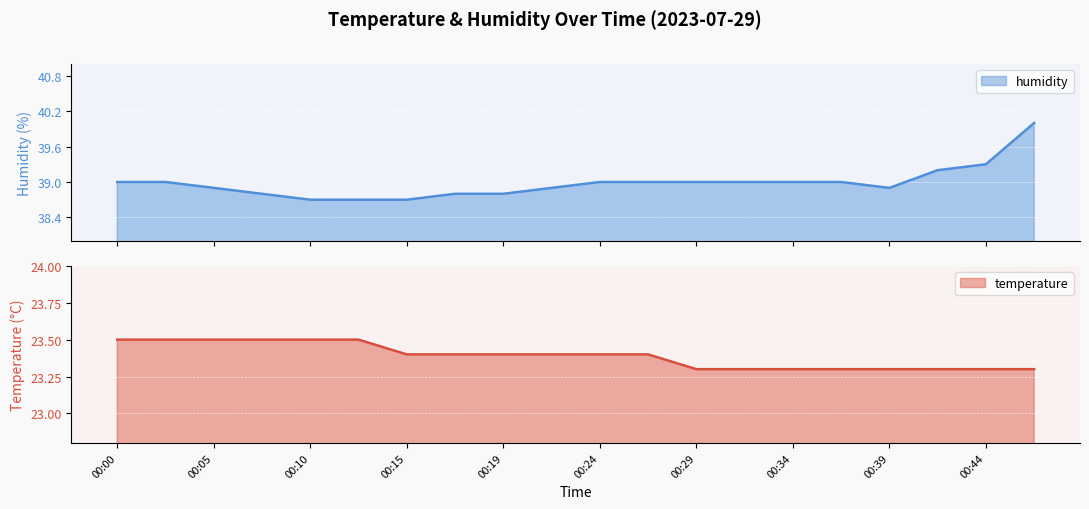

Rank the series by their average value, from lowest to highest.

temperature, humidity